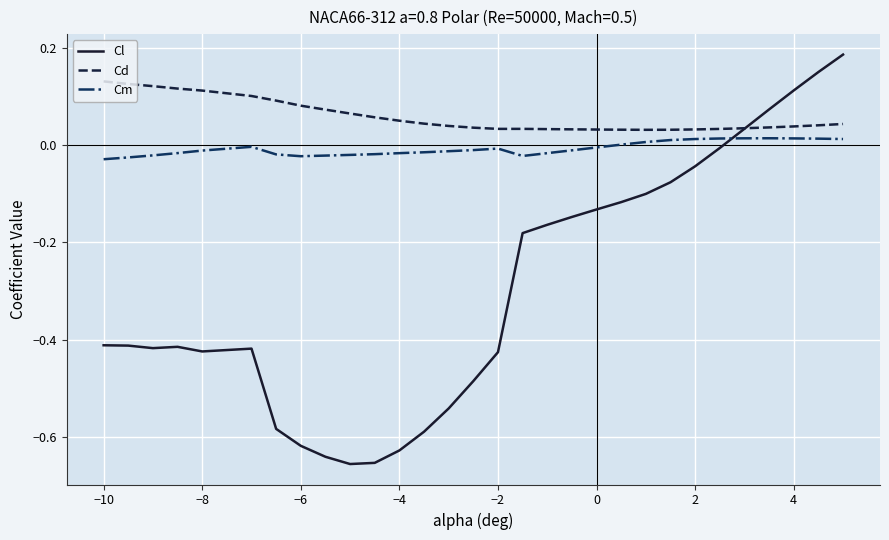

How many intersections are there between Cl and Cd?

1